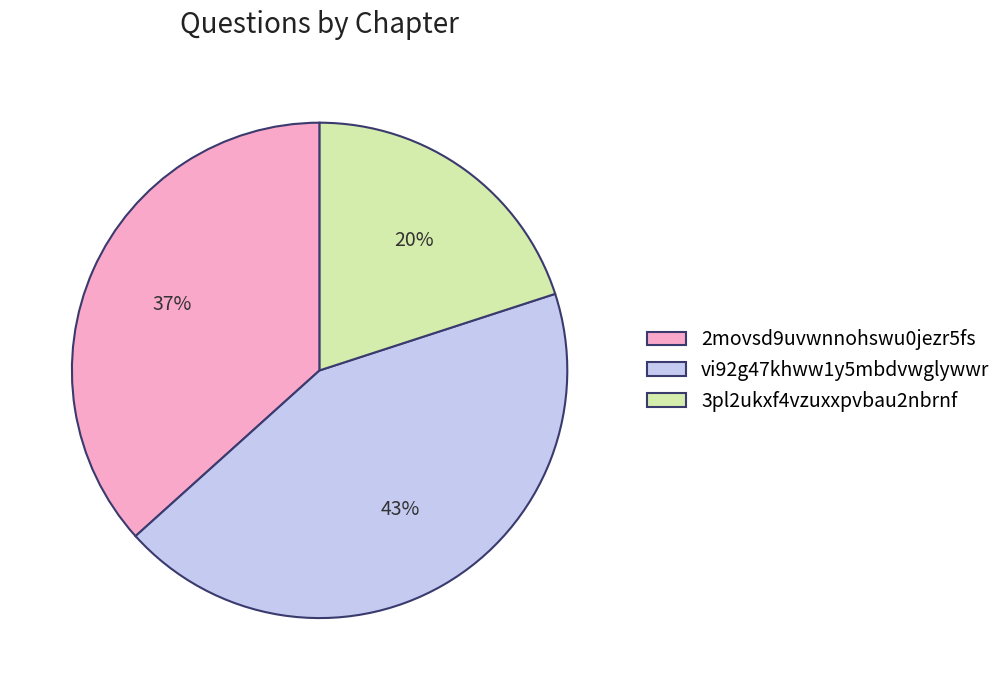

Is it true that vi92g47khww1y5mbdvwglywwr is 37% of the pie?

False